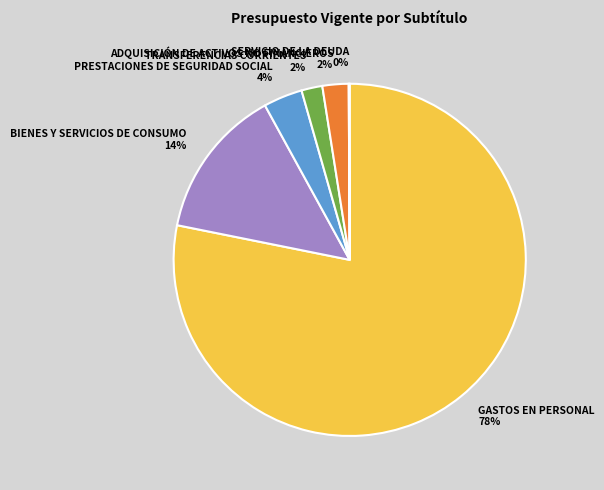

What percentage is the ADQUISICIÓN DE ACTIVOS NO FINANCIEROS 2% slice, to the nearest percent?

2%